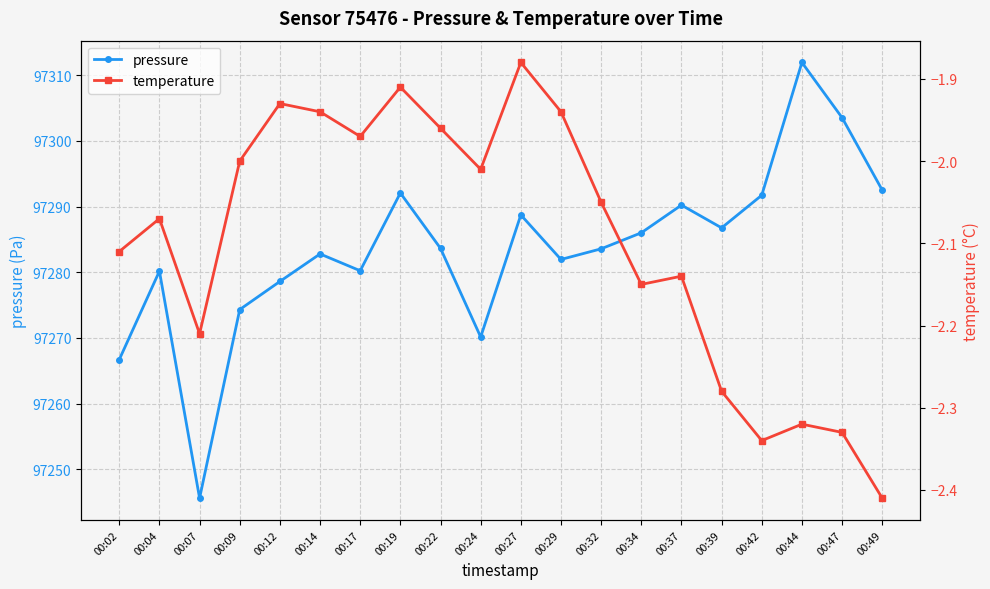

What is the maximum value for temperature?

-1.9